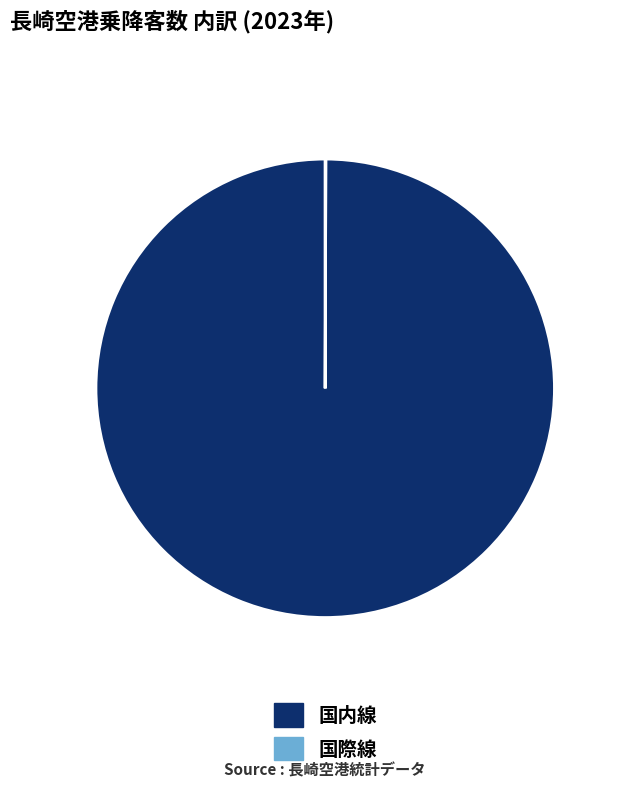

Which category has the biggest portion of the pie?

国内線